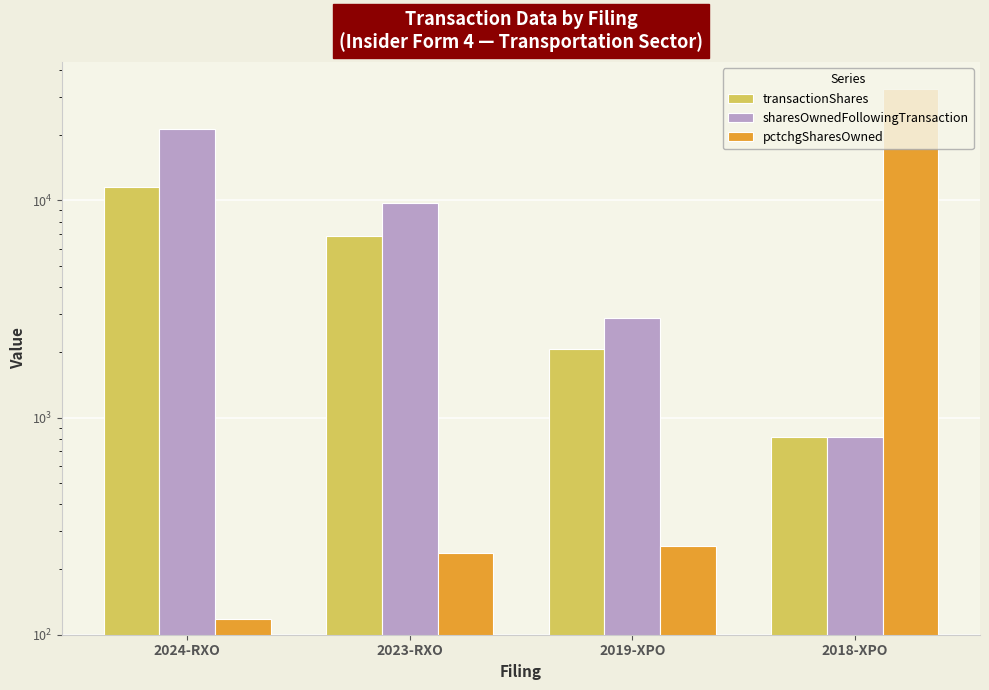

How many groups of bars are there?

4